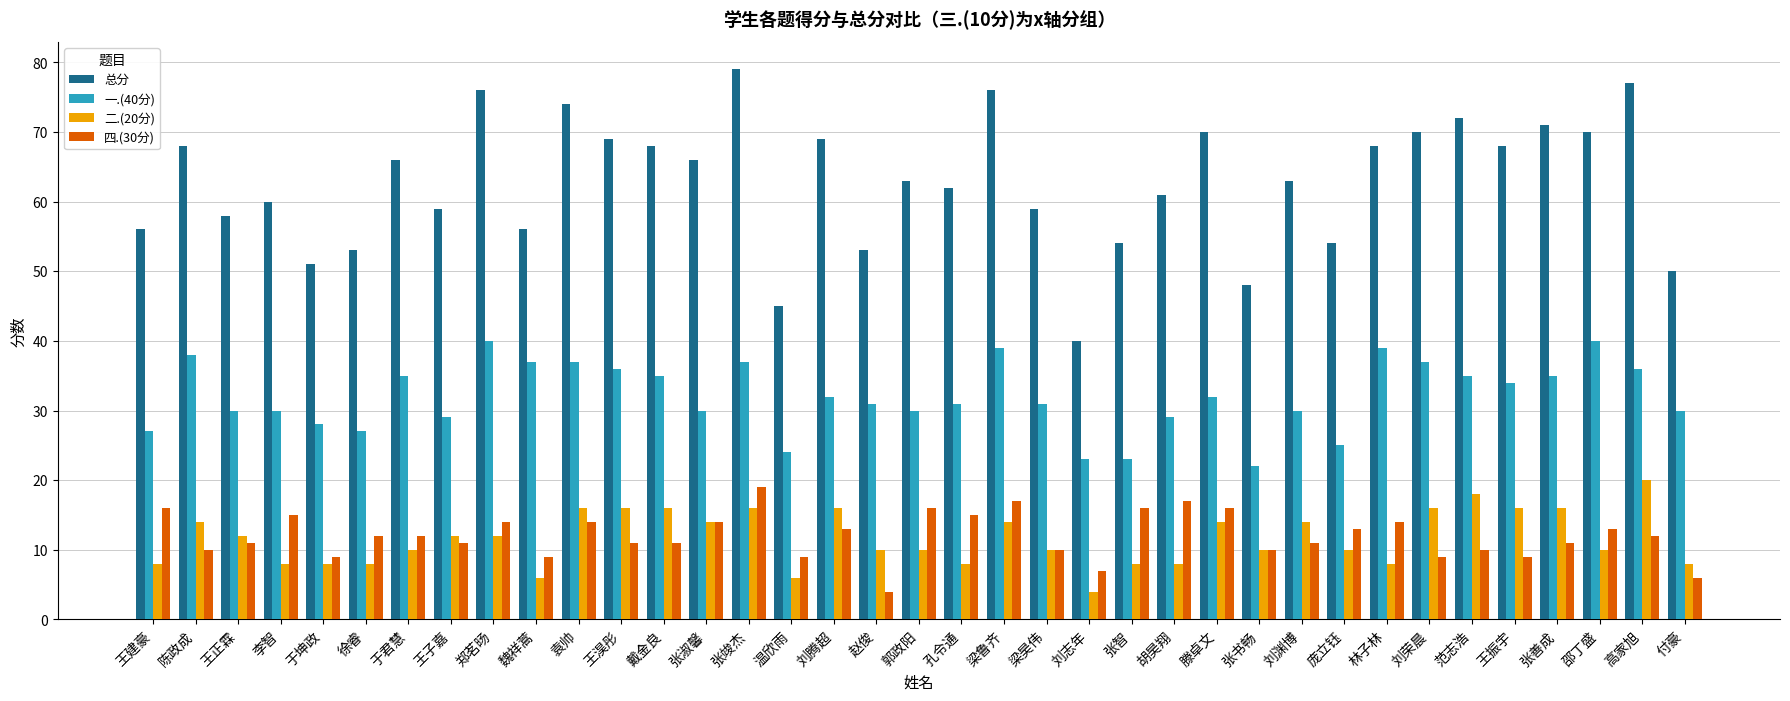

Rank the series by their maximum value, from highest to lowest.

总分, 一.(40分), 二.(20分), 四.(30分)